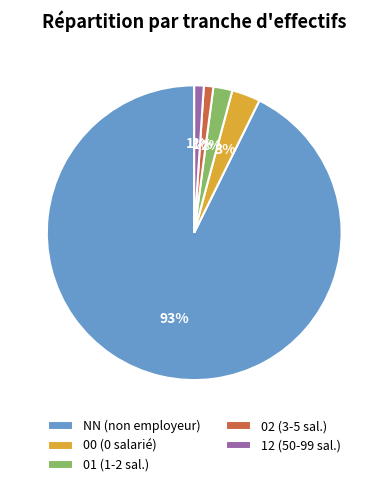

To the nearest percent, what is the difference between the largest and smallest slice percentages?

92%